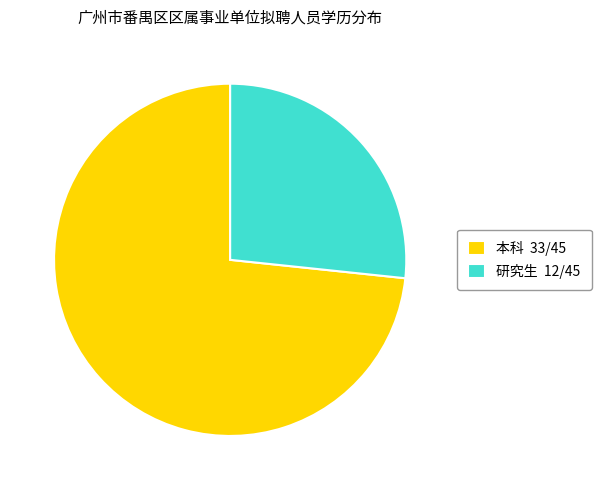

Which slice is the smallest?

研究生